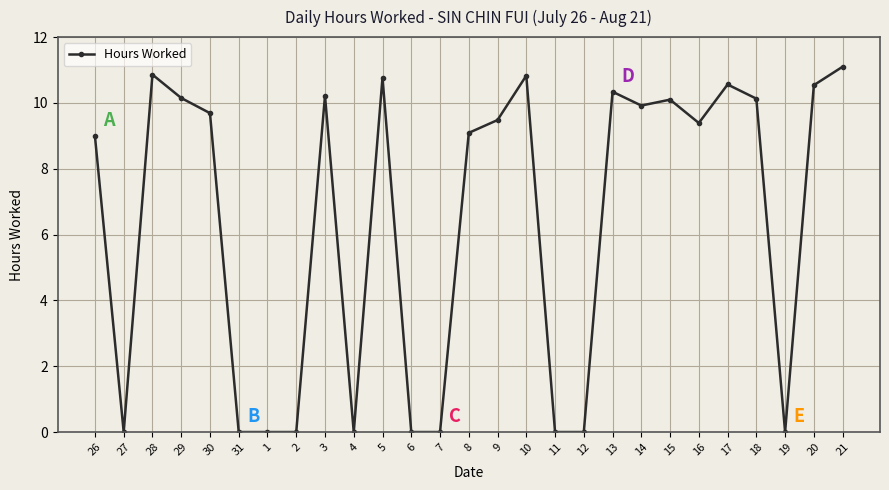

What is the change in value from 28 to 11?

-10.9